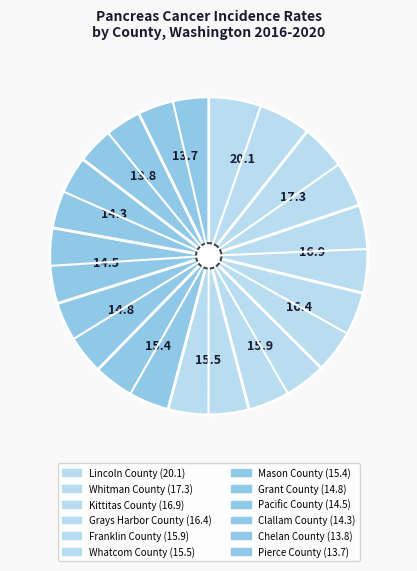

What percentage is NOT represented by Chelan County?

92.7%